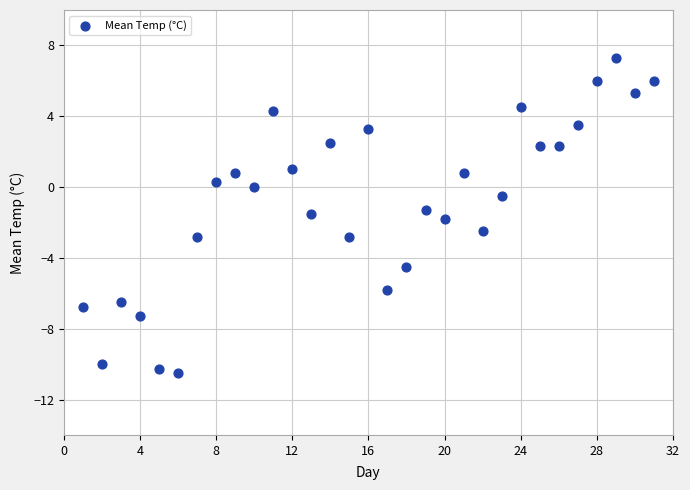

What is the range of X values (max minus min)?

30.0